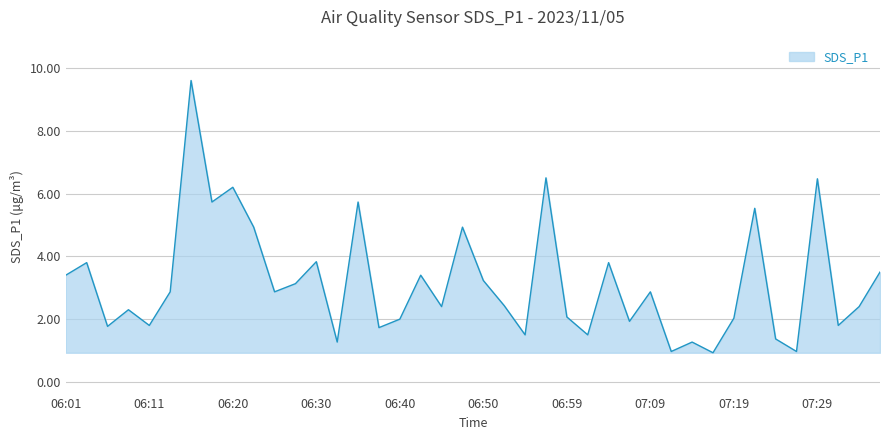

How many interior local peaks (higher than both neighbors) does the data have?

14